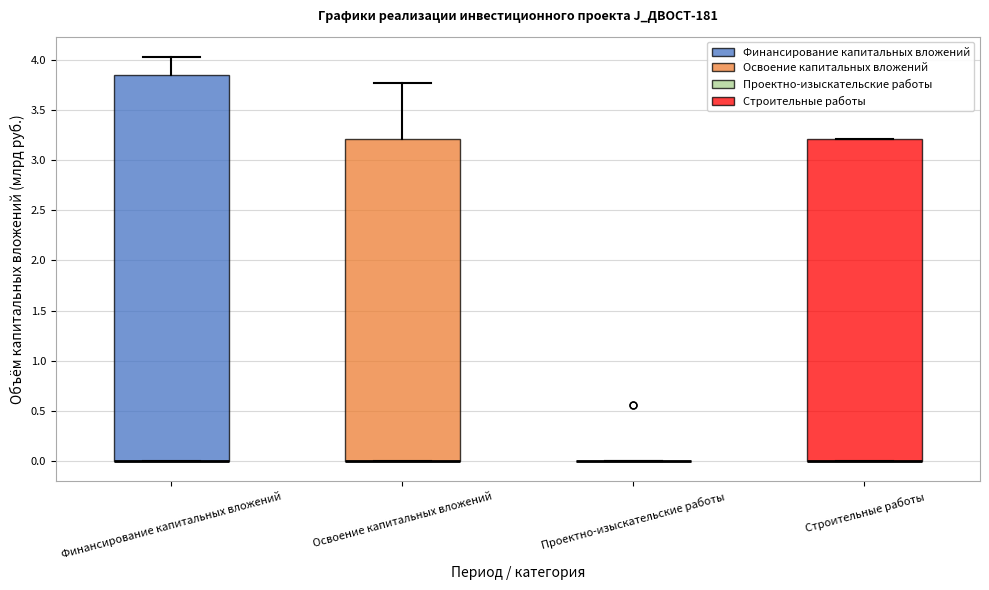

Where is the upper edge of the box for Строительные работы on the y-axis? The values are not printed on the chart, so give them approximately, as read against the axis.

3.20